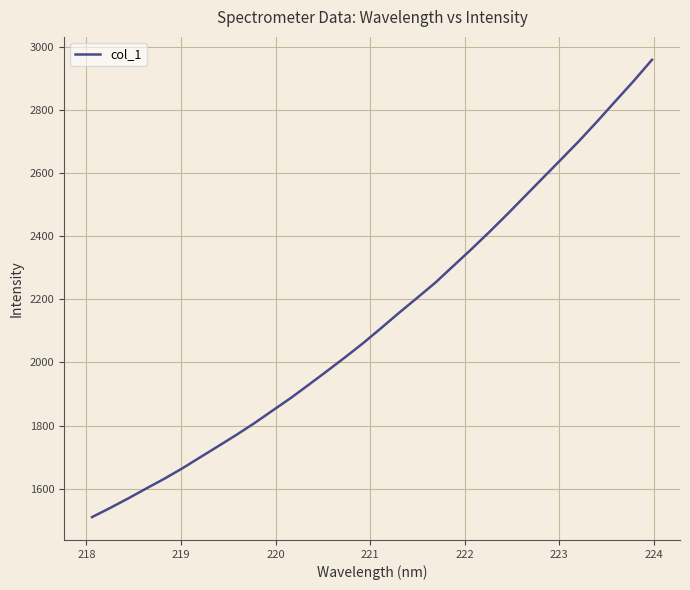

What is the difference between the maximum and minimum values?

1449.9